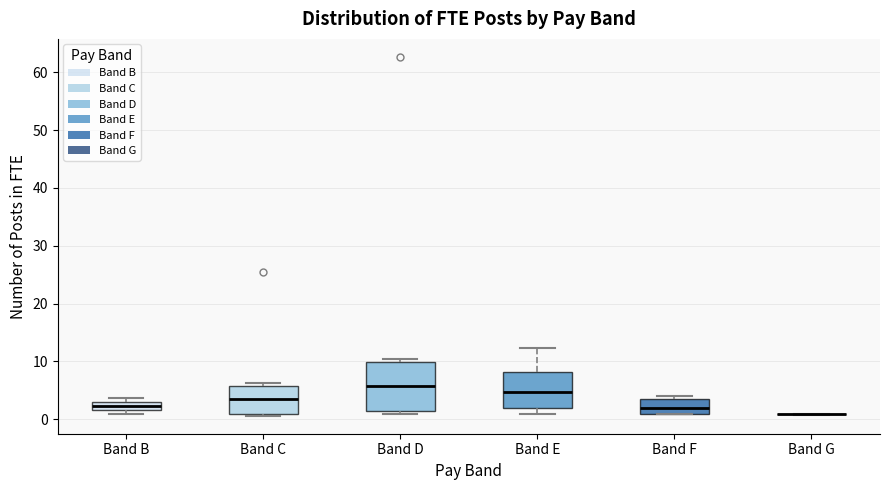

Which box is the tallest, from its lower edge to its upper edge?

Band D